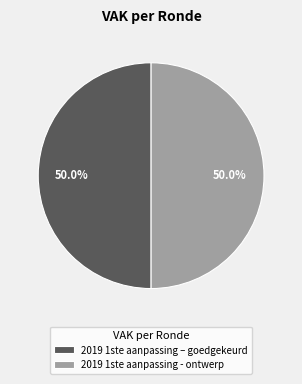

To the nearest percent, what percentage of the pie is 2019 1ste aanpassing - ontwerp?

50%